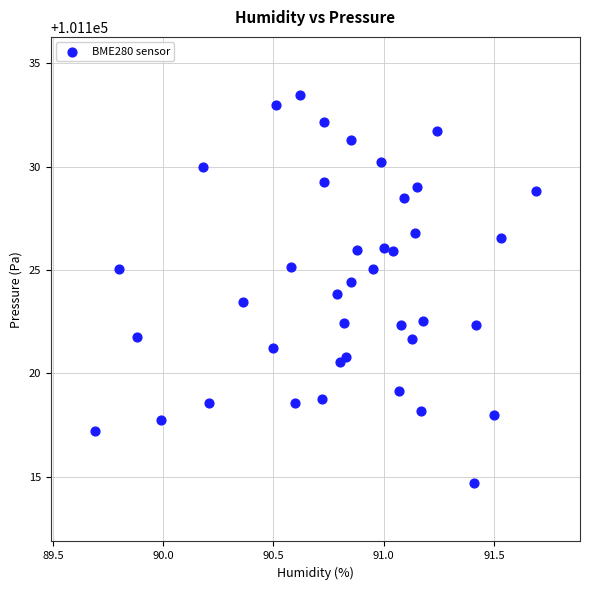

What is the range of Y values (max minus min)?

18.8